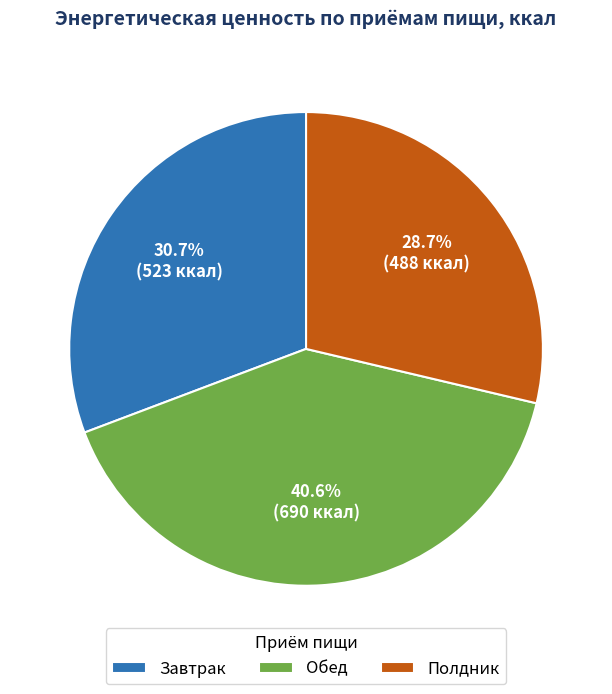

What percentage is the Завтрак slice, to the nearest percent?

31%